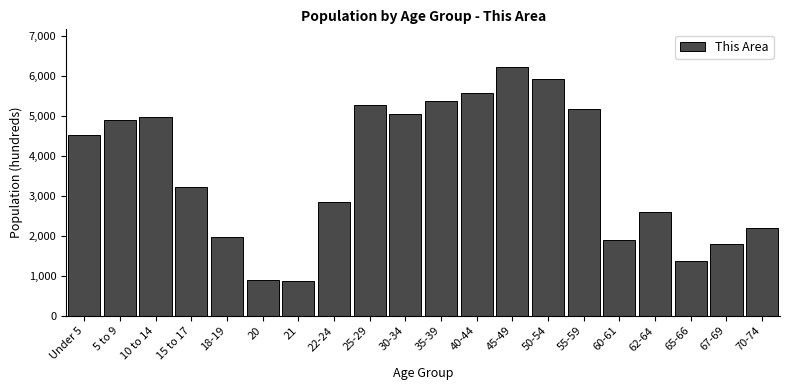

What is the difference between the maximum and minimum values?

5372